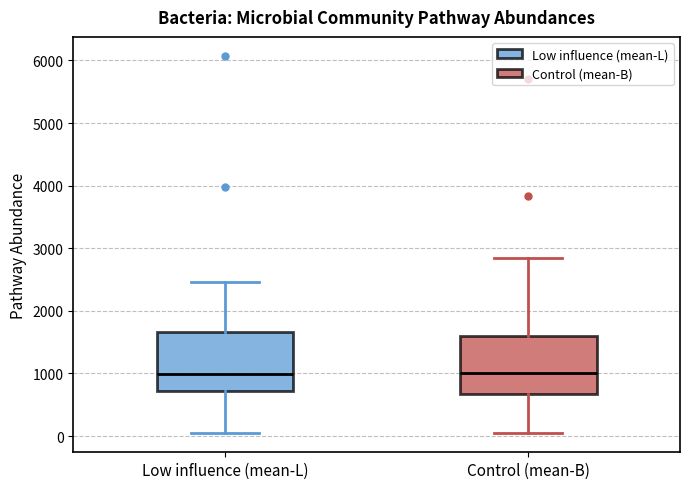

Where does the lower whisker of the box for Low influence (mean-L) end on the y-axis? The values are not printed on the chart, so give them approximately, as read against the axis.

0